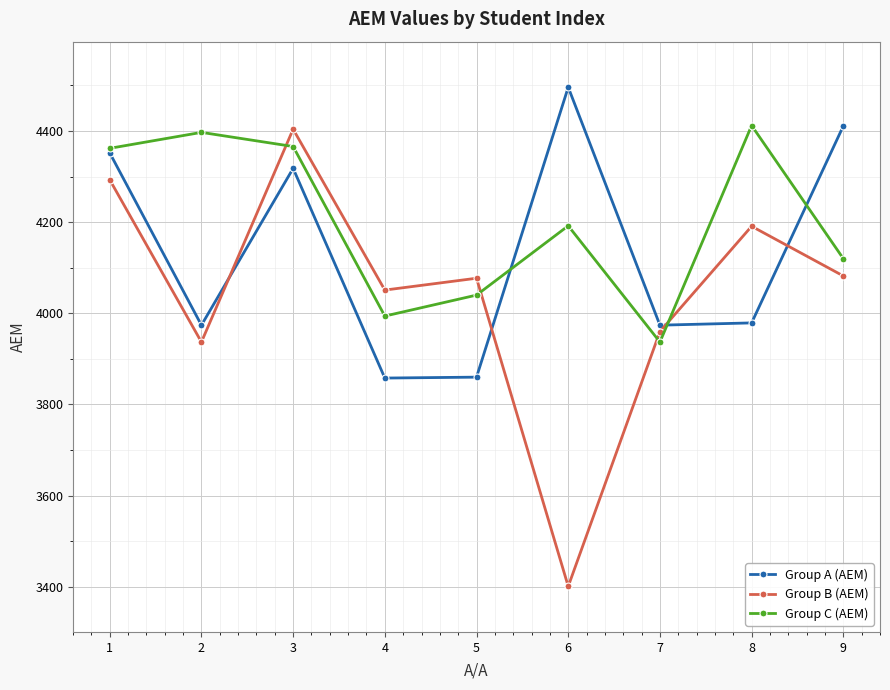

How many lines are shown in the chart?

3